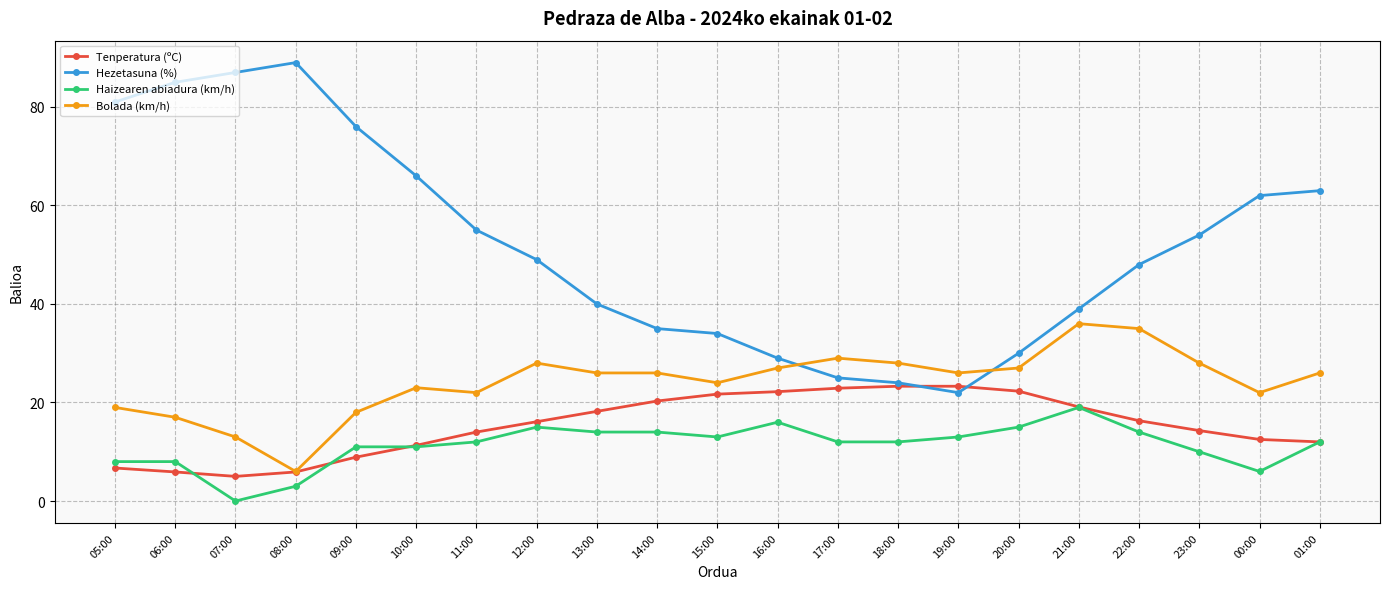

What is the difference between the highest and lowest values at 11:00?

43.0